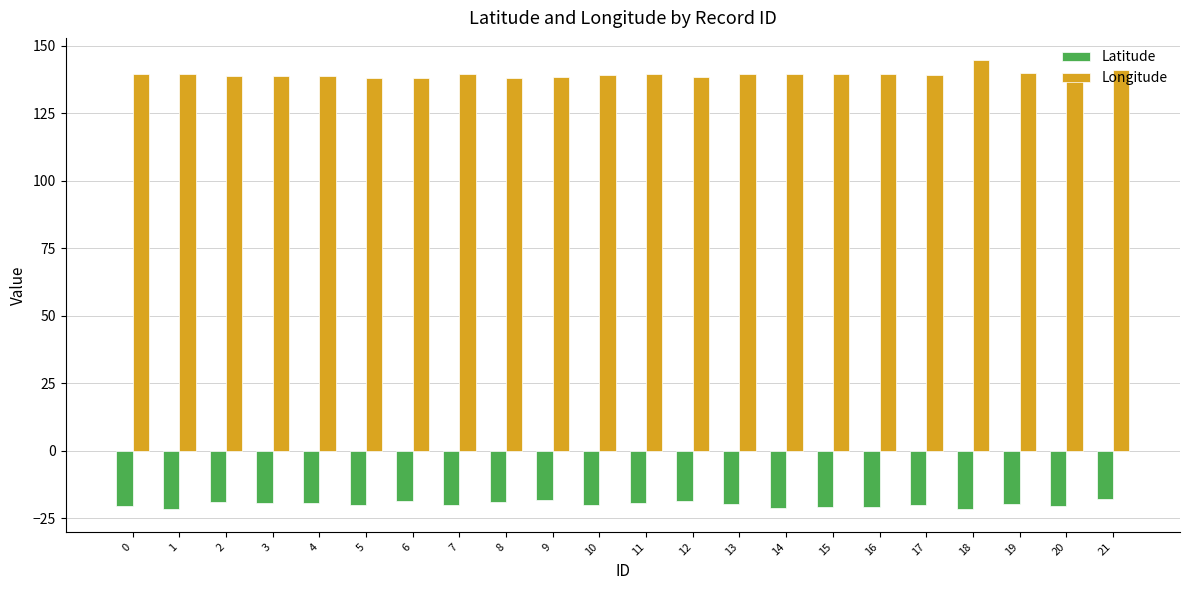

What is the sum of the Latitude values at 4 and 16?

-40.1